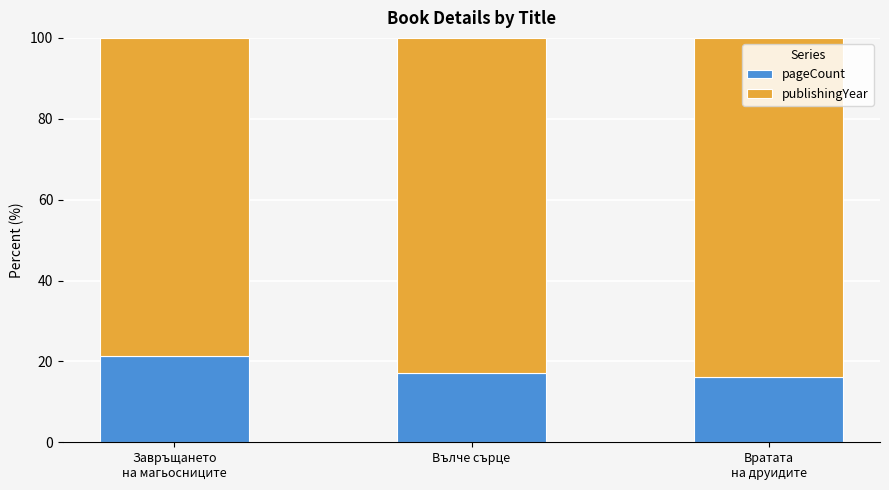

What is the average value of the pageCount series?

18.2